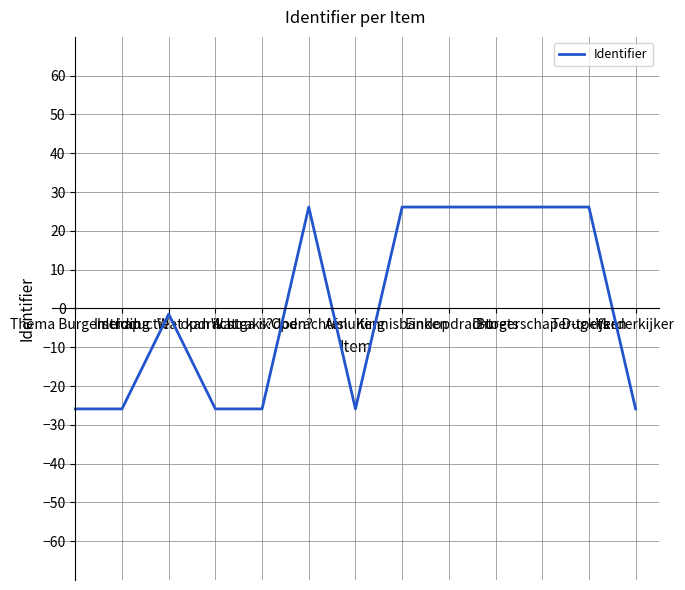

What is the difference between the values at Terugkijken and Verderkijker?

52.0